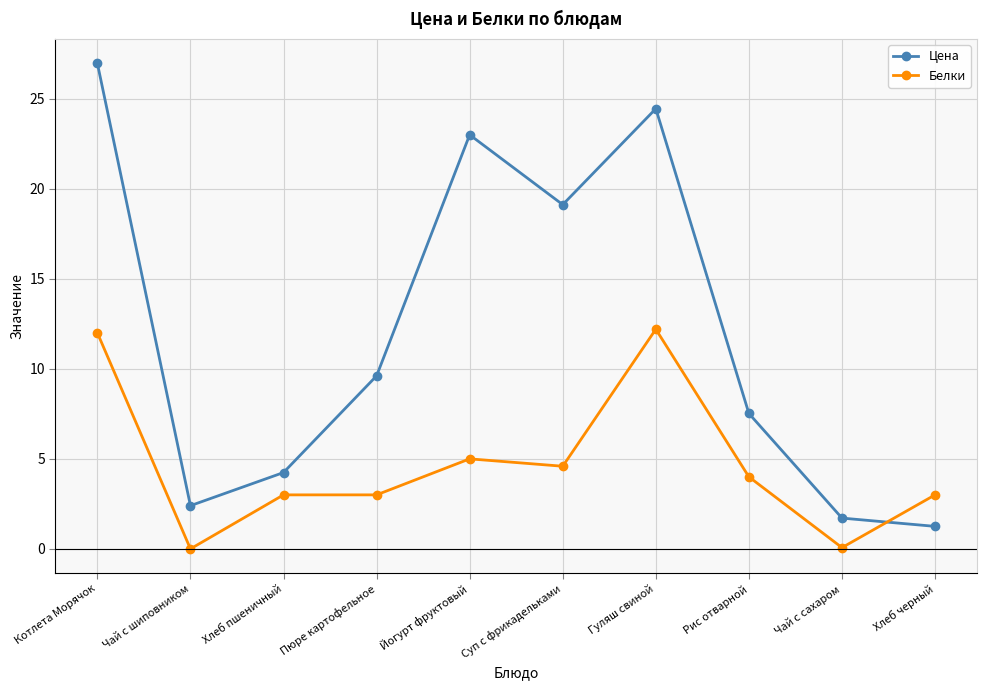

After their last crossing, which series has the higher values: Цена or Белки?

Белки